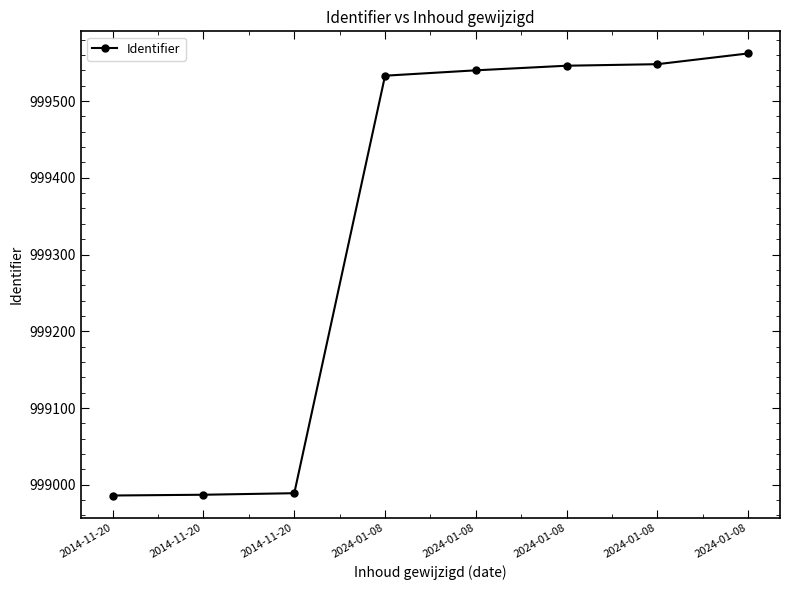

Which has a higher value, 2024-01-08 or 2014-11-20?

2024-01-08